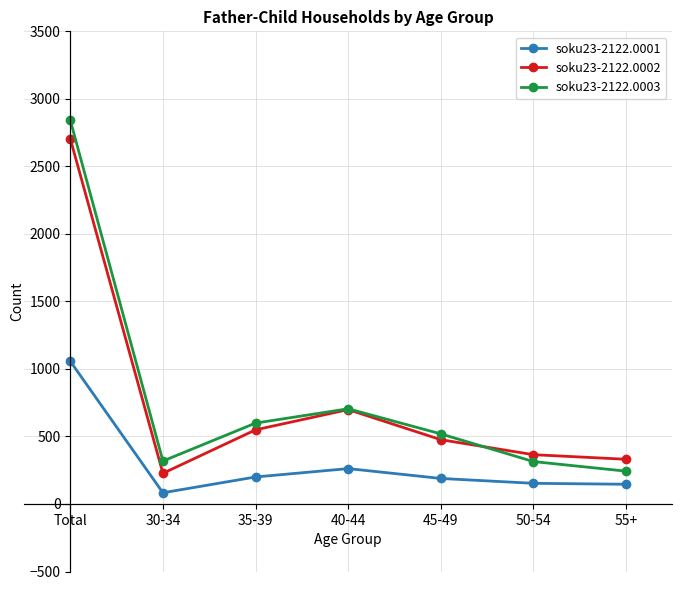

True or false: soku23-2122.0002 has a value of 331 at 55+.

True